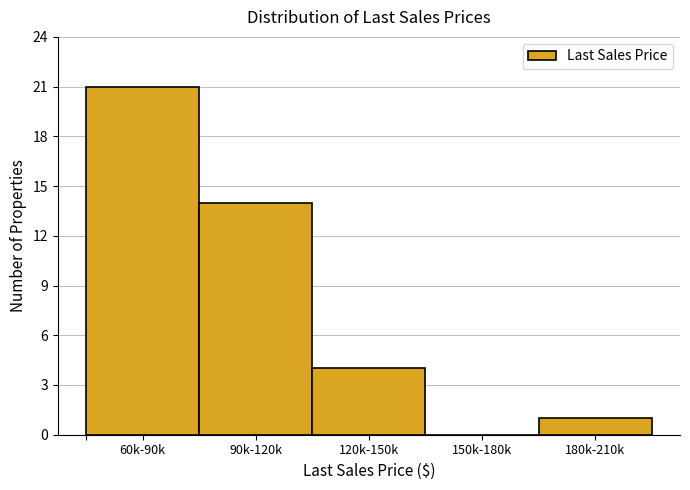

Reading right to left, list all the values displayed in this chart.

180k-210k=1	150k-180k=0	120k-150k=4	90k-120k=14	60k-90k=21